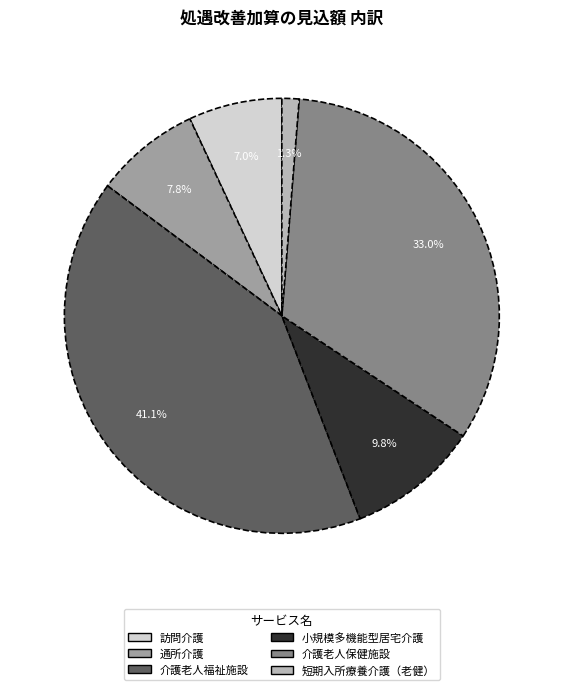

Count the number of slices in the pie.

6